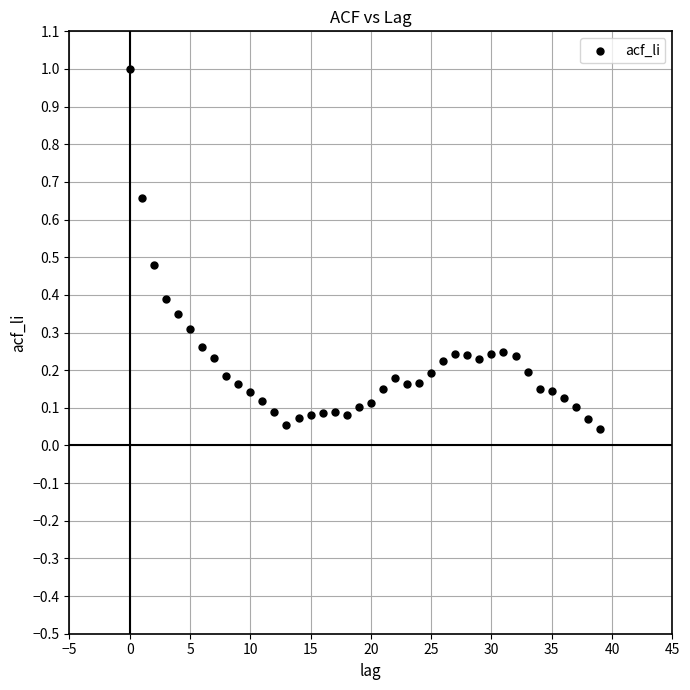

What is the range of Y values (max minus min)?

1.0